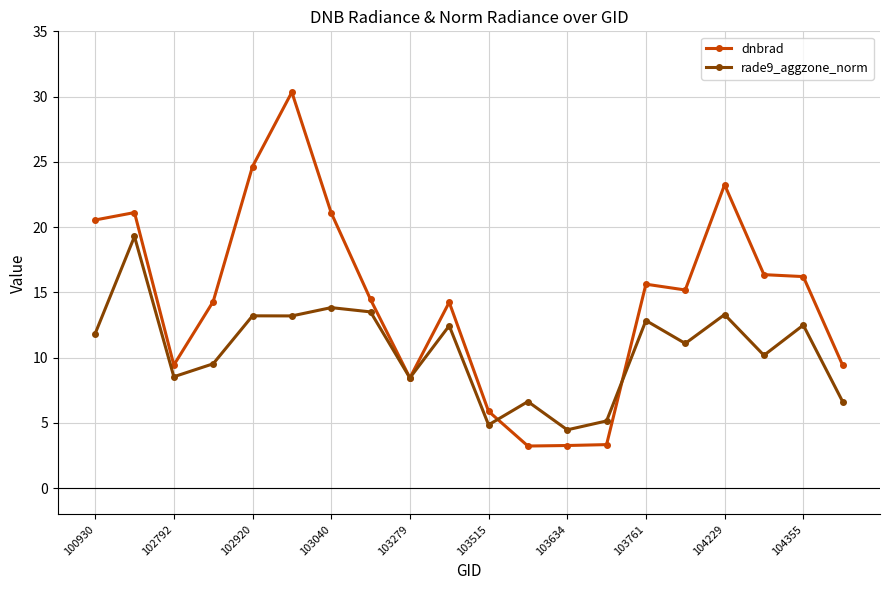

What is the sum of all rade9_aggzone_norm values?

211.5